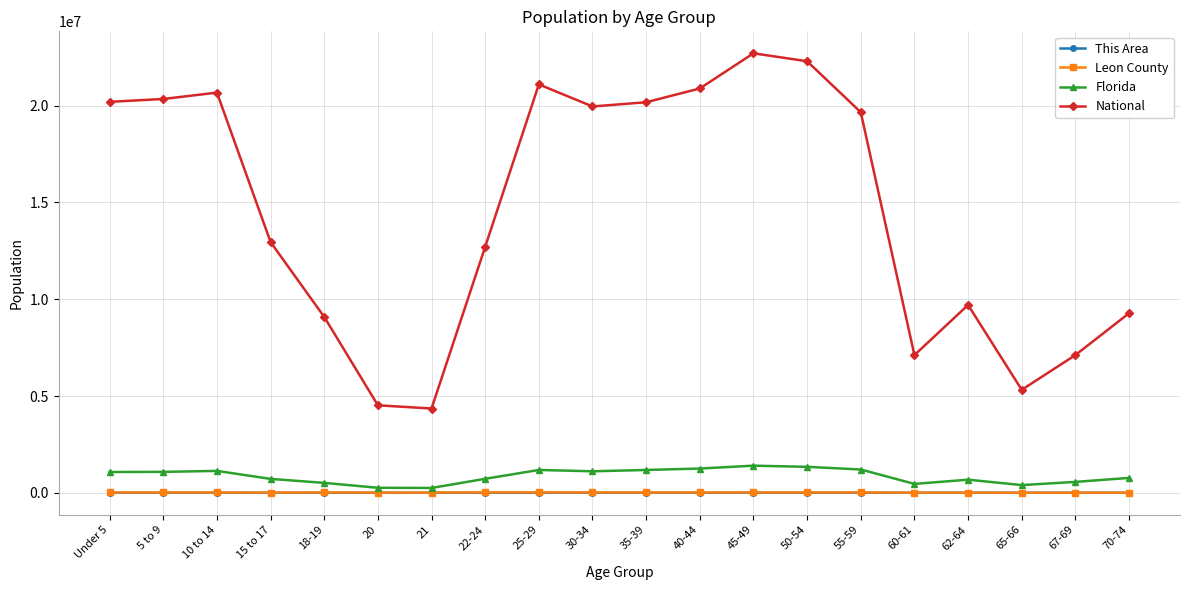

Which label corresponds to the largest value in the chart?

45-49